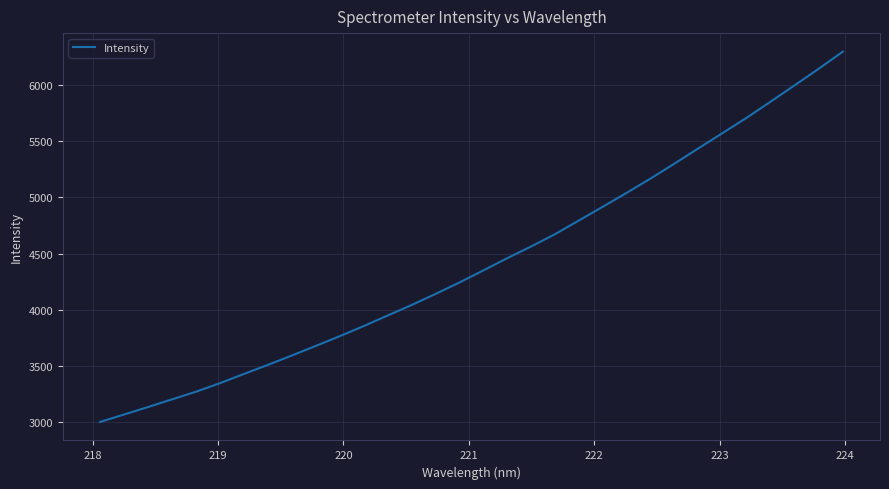

What is the difference between the maximum and minimum values?

3292.2